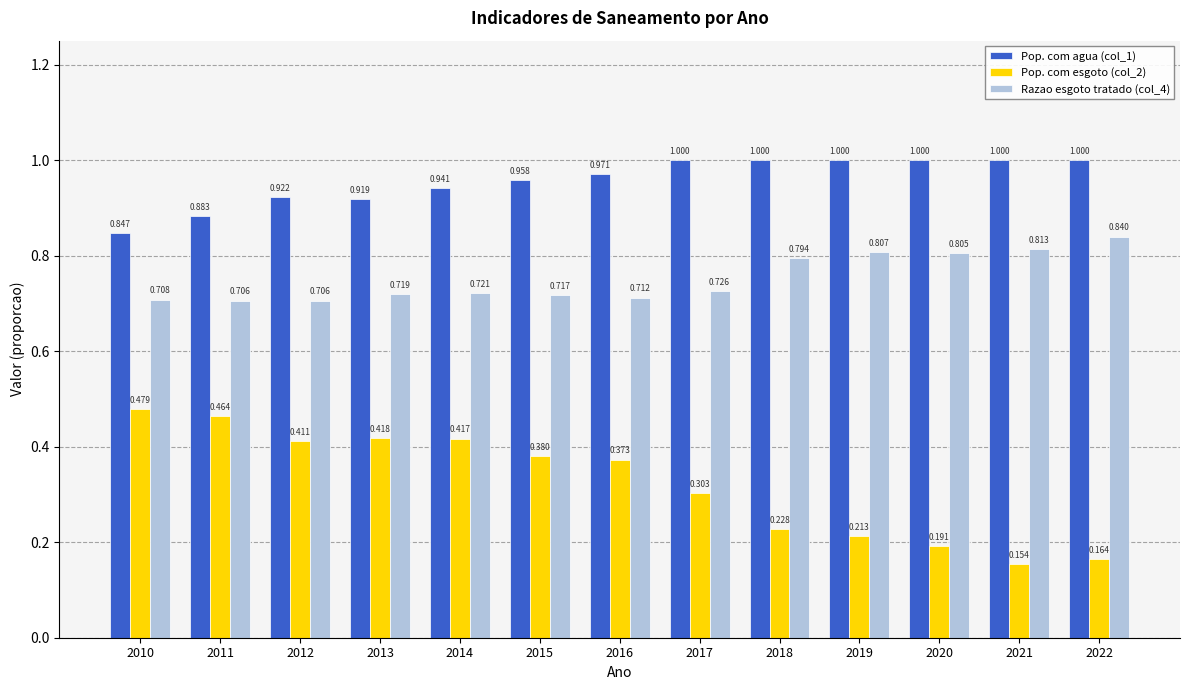

List the series in order of their overall mean, lowest first.

Pop. com esgoto (col_2), Razao esgoto tratado (col_4), Pop. com agua (col_1)